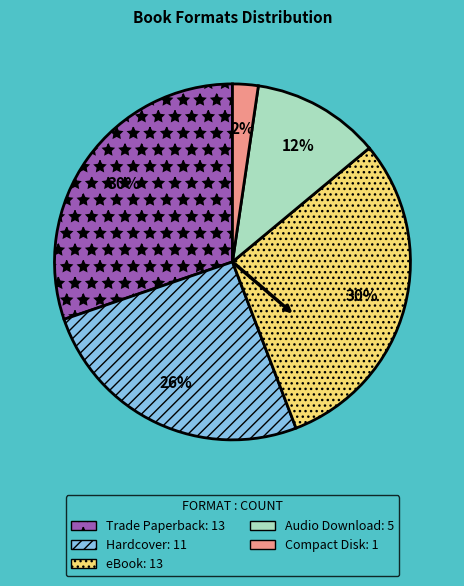

Does Compact Disk represent more than half of the total?

No